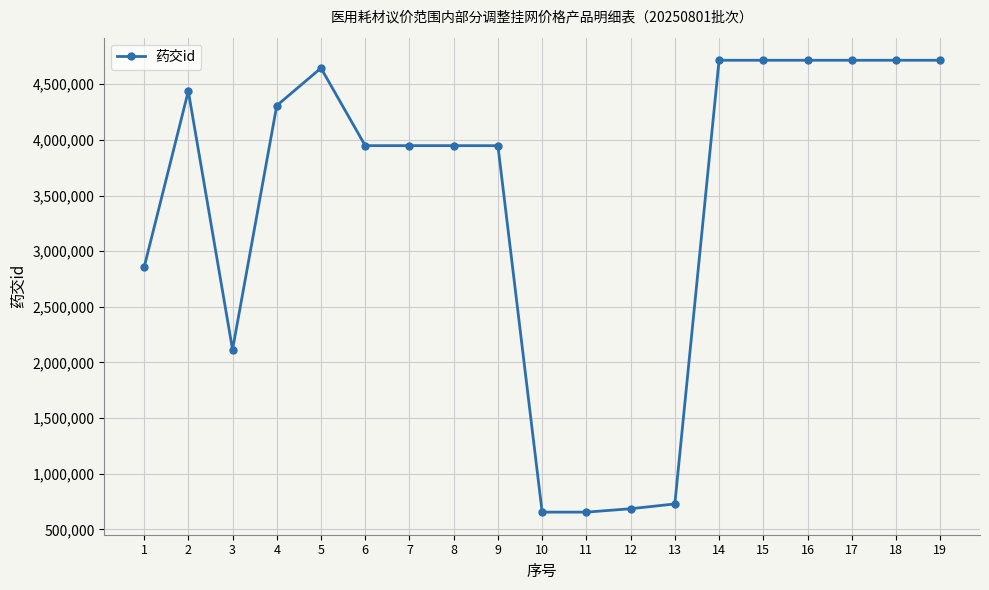

What is the change in value from 10 to 12?

+30417